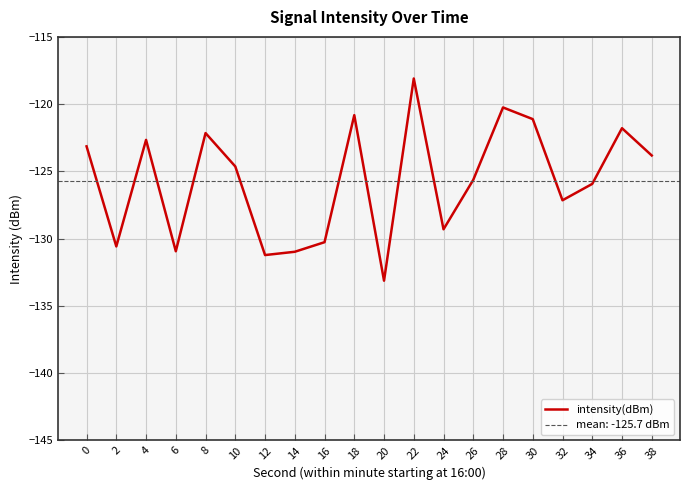

What is the maximum value shown in the chart?

-118.1